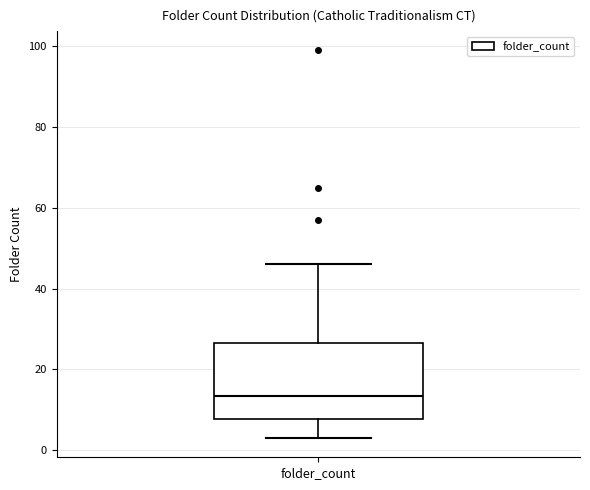

Where does the lower whisker of the box for folder_count end on the y-axis? The values are not printed on the chart, so give them approximately, as read against the axis.

4